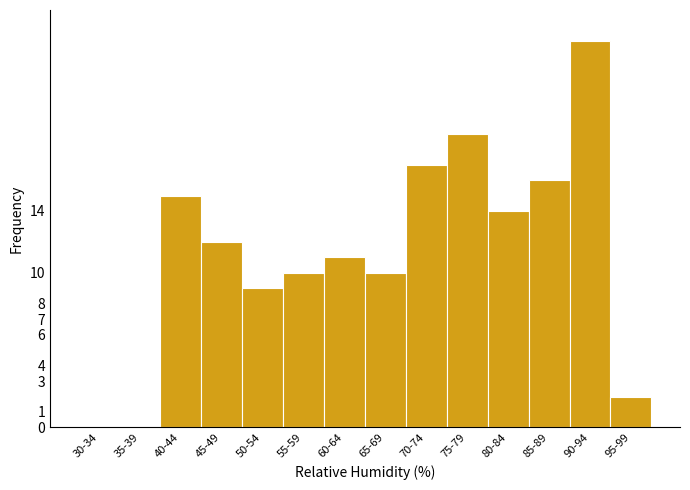

Reading right to left, transcribe all the data shown in this chart.

95-99=2	90-94=25	85-89=16	80-84=14	75-79=19	70-74=17	65-69=10	60-64=11	55-59=10	50-54=9	45-49=12	40-44=15	35-39=0	30-34=0